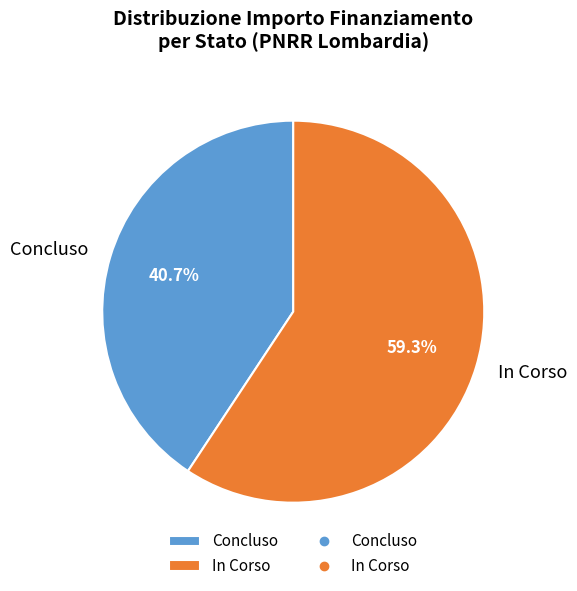

Which category accounts for the majority?

In Corso